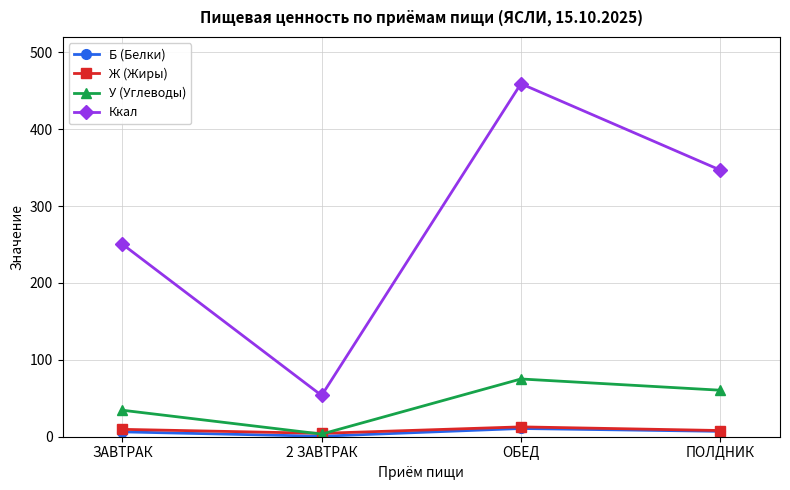

Where is Ккал nearest to the value 256?

ЗАВТРАК